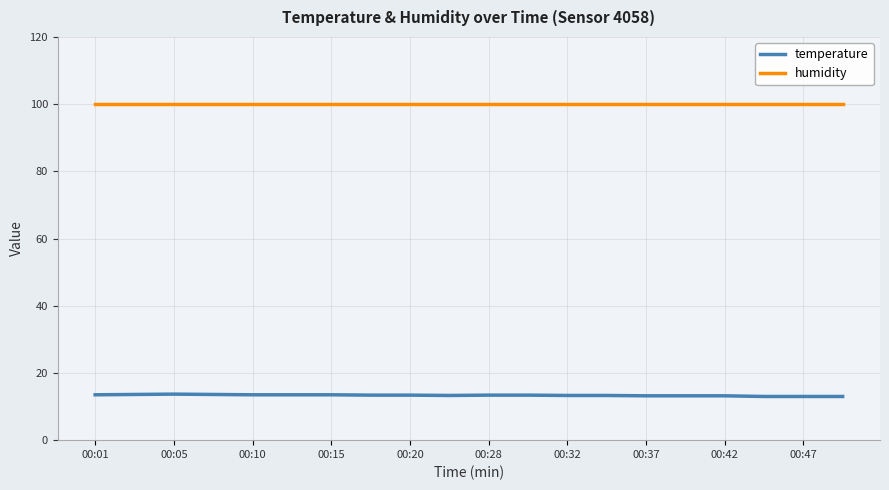

Which series has the largest total across all categories?

humidity